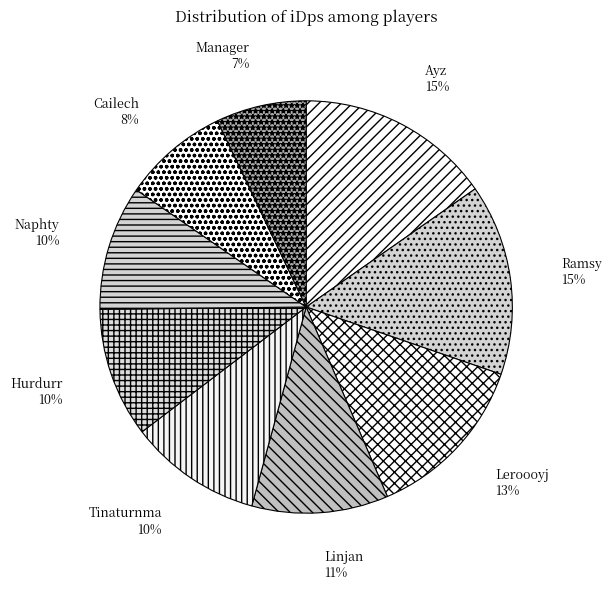

To the nearest percent, what portion does Hurdurr represent?

10%